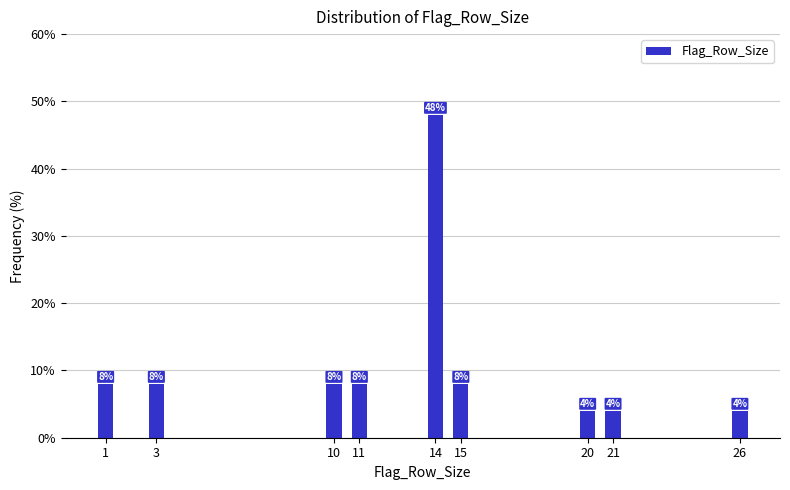

Reading left to right, extract all data points from this chart.

1=8	3=8	10=8	11=8	14=48	15=8	20=4	21=4	26=4